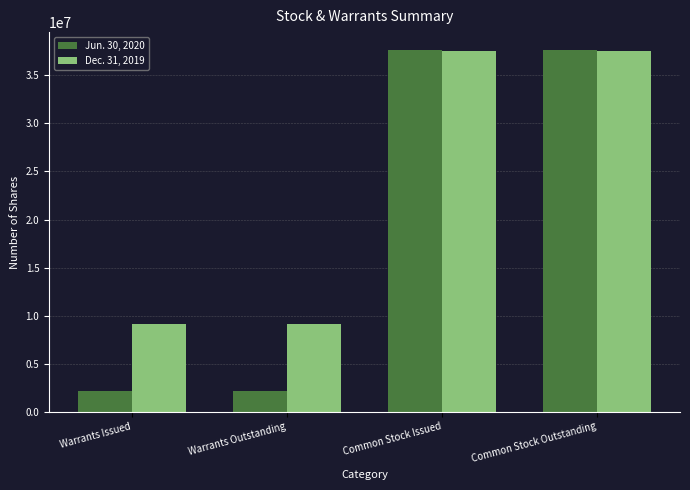

Is it true that Dec. 31, 2019 equals 9153522 at Warrants Outstanding?

True